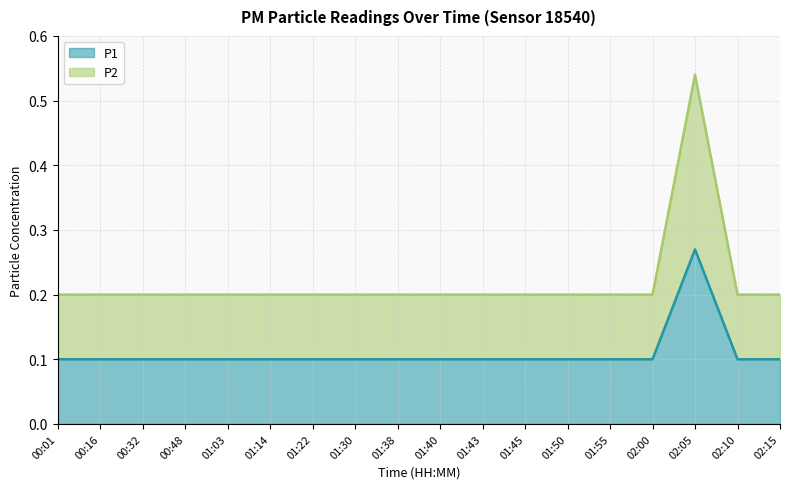

How many P1 values are between 0 and 1?

18